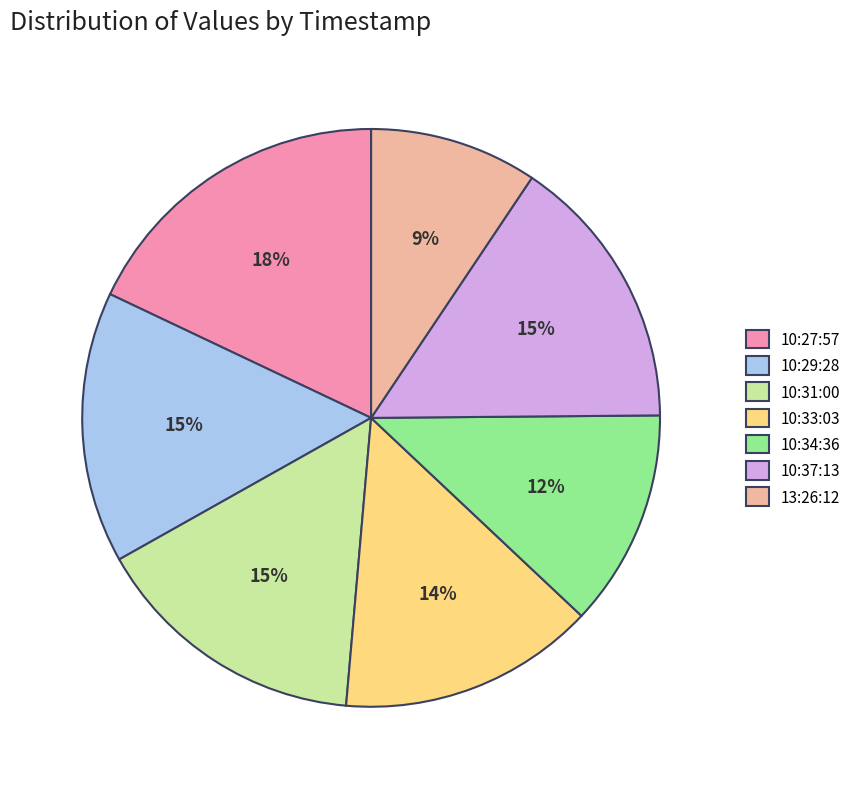

To the nearest percent, what is the difference between the largest and smallest slice percentages?

9%